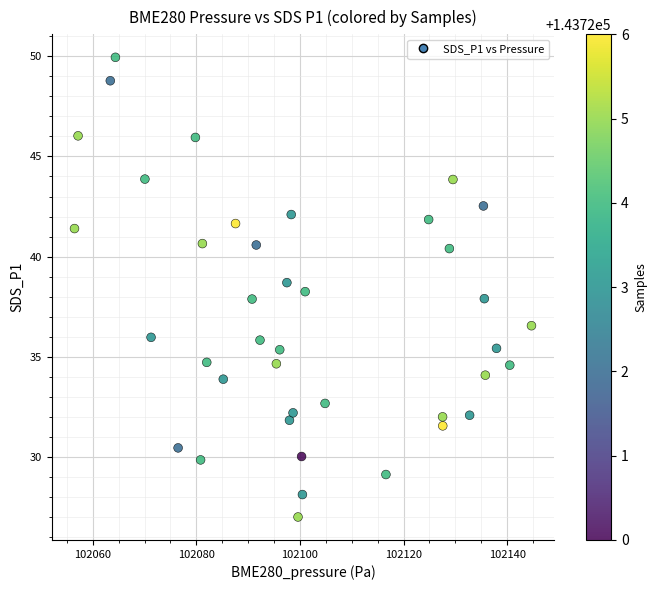

What is the range of X values (max minus min)?

88.2